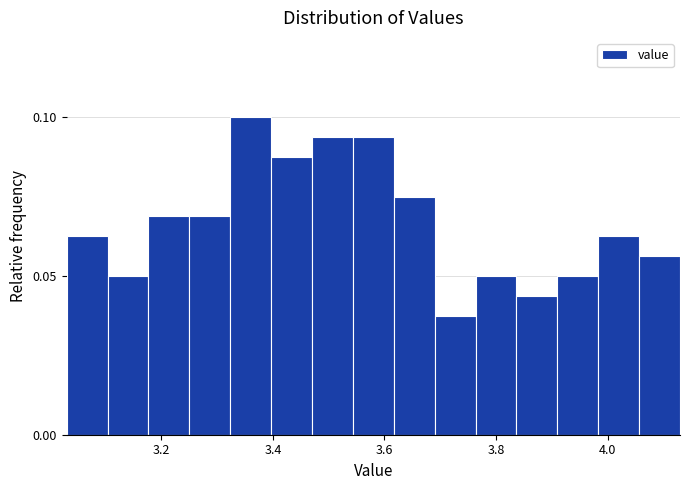

Read against the x-axis, roughly where is the centre of the tallest bar?

3.36